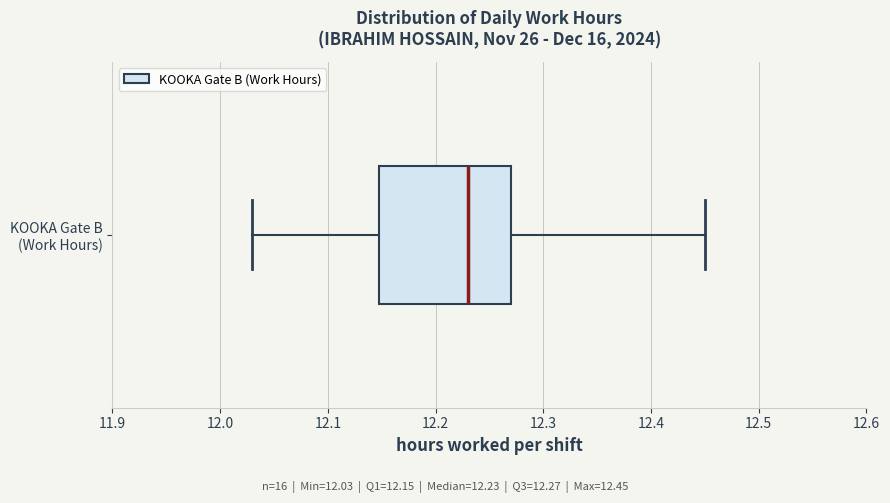

Transcribe this box plot: give where the median line is, the range the box spans, and where the two whiskers end, as read against the x-axis. The values are not printed on the chart, so give them approximately, as read against the axis.

median 12.23, box 12.15 to 12.27, whiskers 12.03 to 12.45